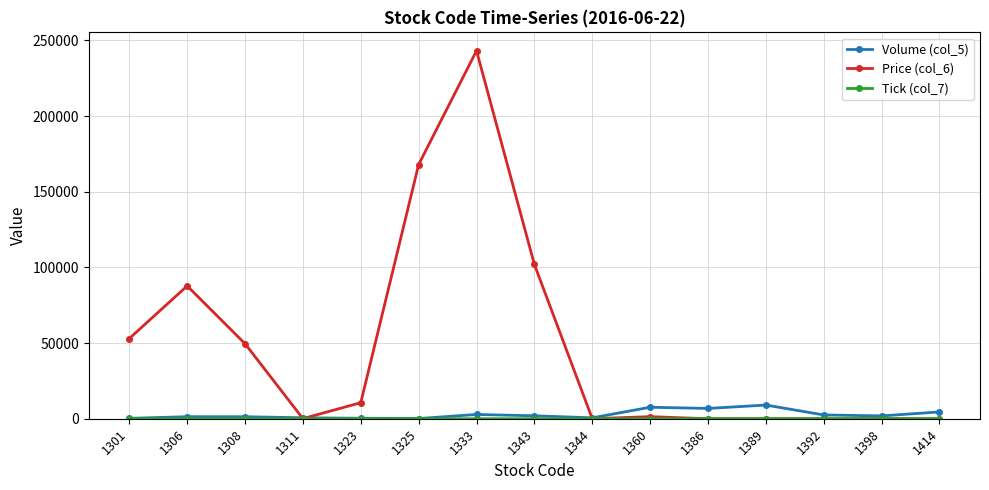

True or false: Price (col_6) has more than 2 interior local peaks.

True